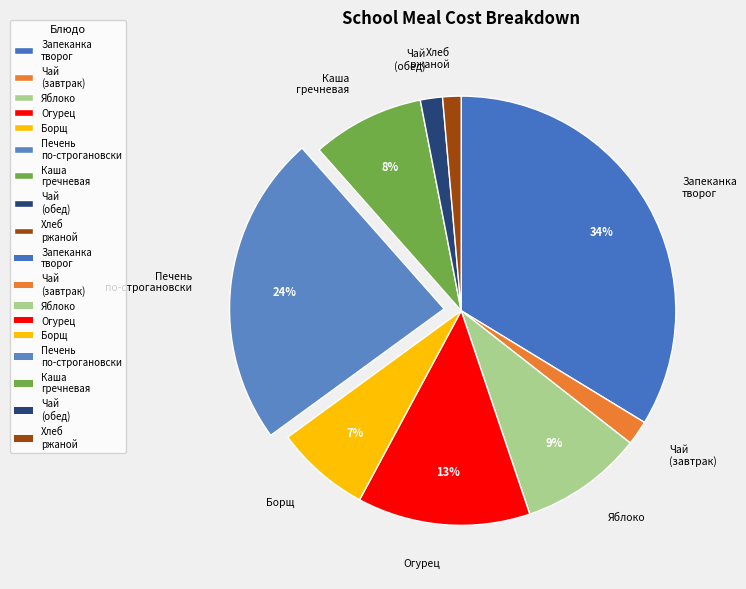

Combined, do Каша гречневая and Огурец account for over 50%?

No